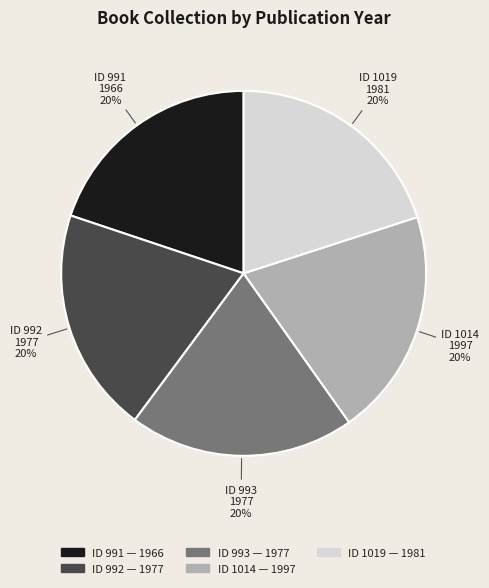

How many slices are in this pie chart?

5